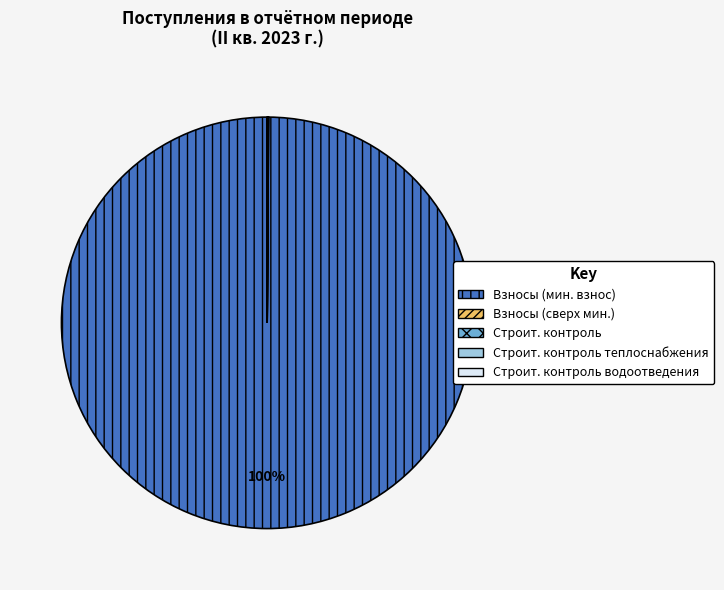

To the nearest percent, what portion does Взносы (мин. взнос) represent?

100%